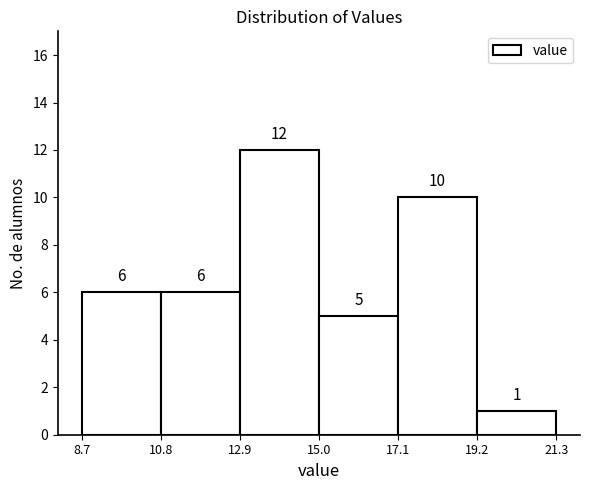

How tall is the bar that spans 15.0 to 17.1 on the x-axis?

5